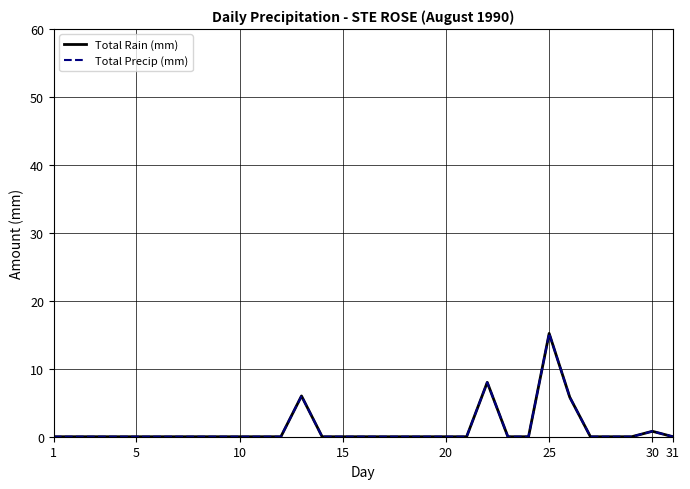

What is the average value of the Total Precip (mm) series?

1.2